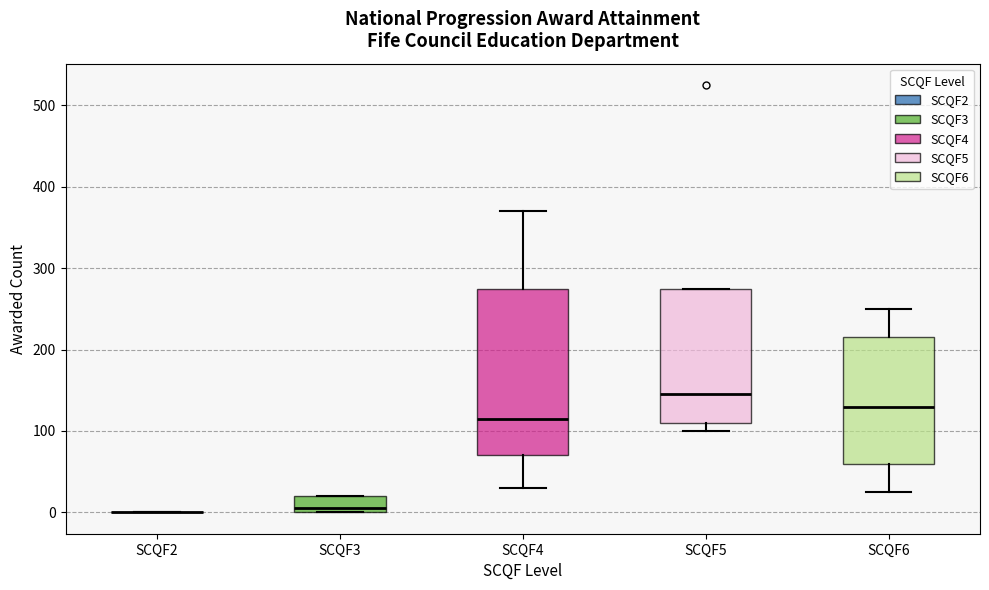

Reading left to right, read every box against the y-axis: the position of its median line, the range the box covers, and the ends of its whiskers. The values are not printed on the chart, so give them approximately, as read against the axis.

SCQF2: box collapsed to a line at 0, whiskers 0 to 0
SCQF3: median 10, box 0 to 20, whiskers 0 to 20
SCQF4: median 120, box 70 to 280, whiskers 30 to 370
SCQF5: median 150, box 110 to 280, whiskers 100 to 280
SCQF6: median 130, box 60 to 220, whiskers 30 to 250